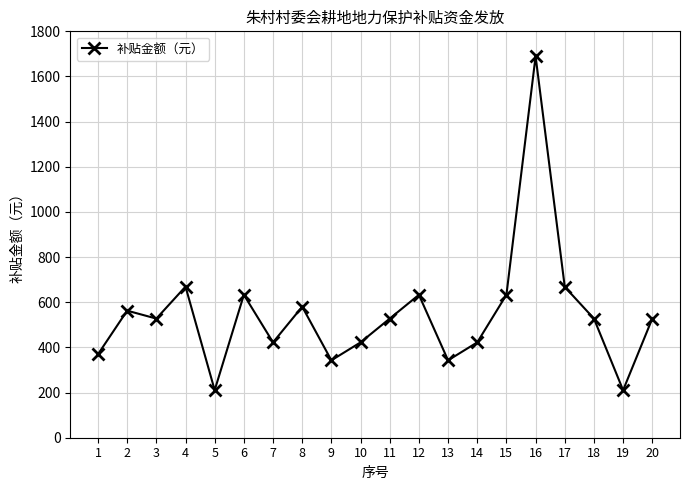

True or false: the data shows 342.8 at 13.

True